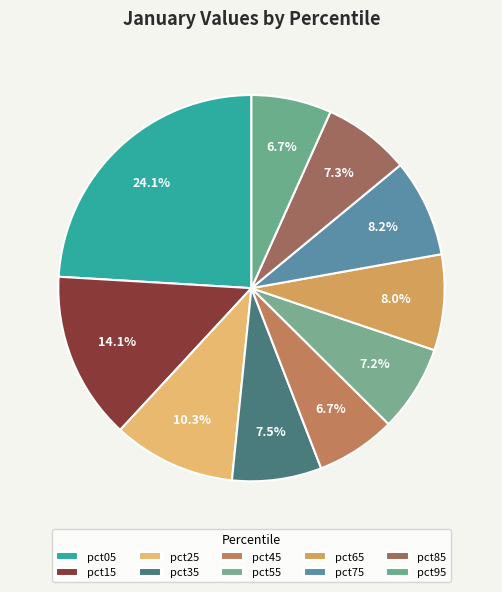

How many slices are in this pie chart?

10